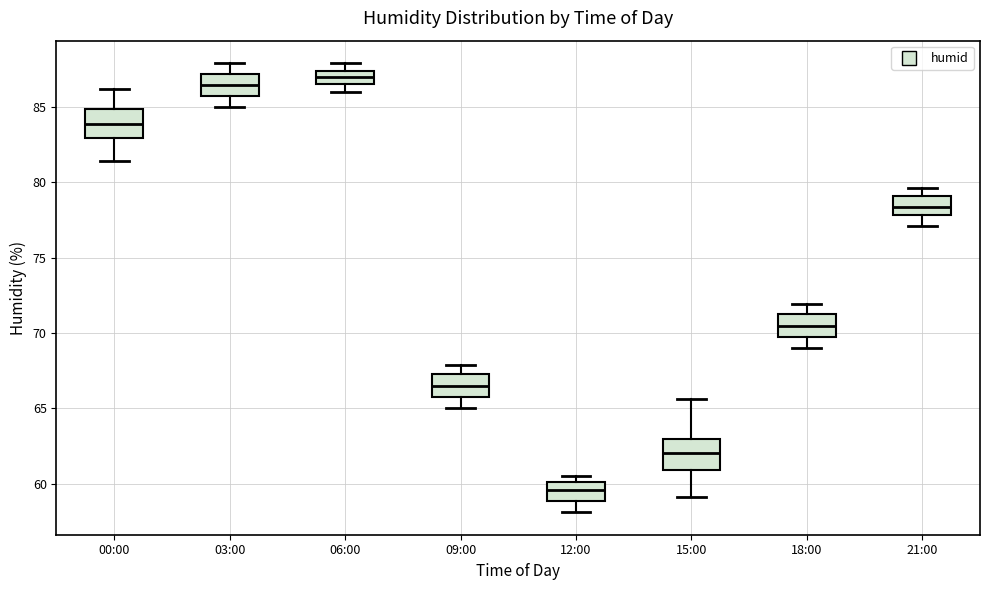

Which box has the lowest median line?

12:00